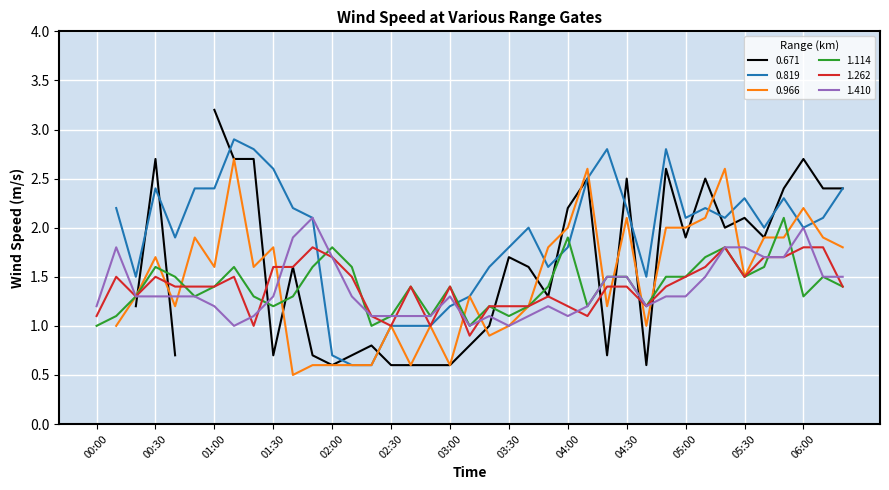

True or false: 1.410 has a value of 1.5 at 04:30.

True